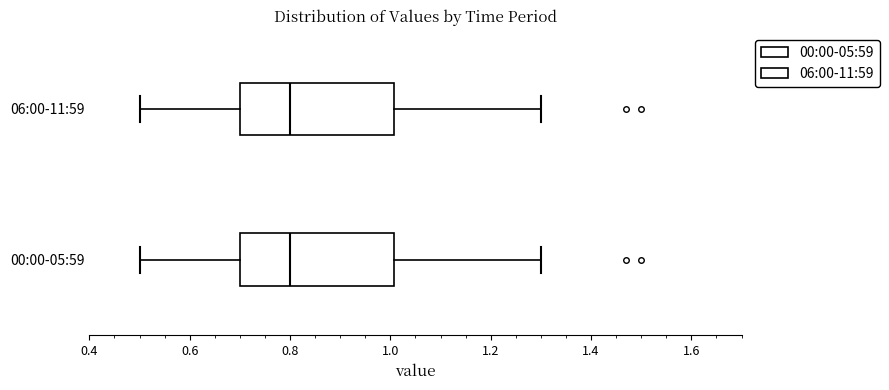

Reading bottom to top, read every box against the x-axis: the position of its median line, the range the box covers, and the ends of its whiskers. The values are not printed on the chart, so give them approximately, as read against the axis.

00:00-05:59: median 0.8, box 0.7 to 1.0, whiskers 0.5 to 1.3
06:00-11:59: median 0.8, box 0.7 to 1.0, whiskers 0.5 to 1.3